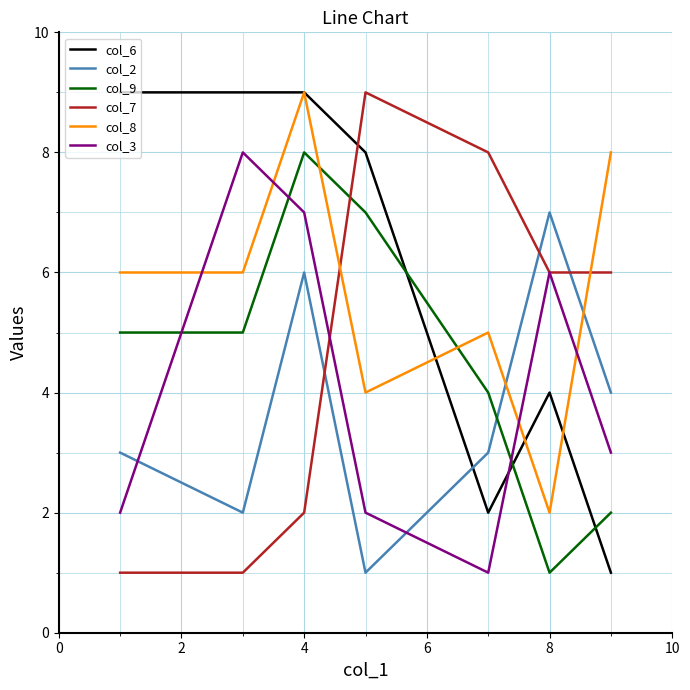

How many col_7 values are between 1 and 8?

6